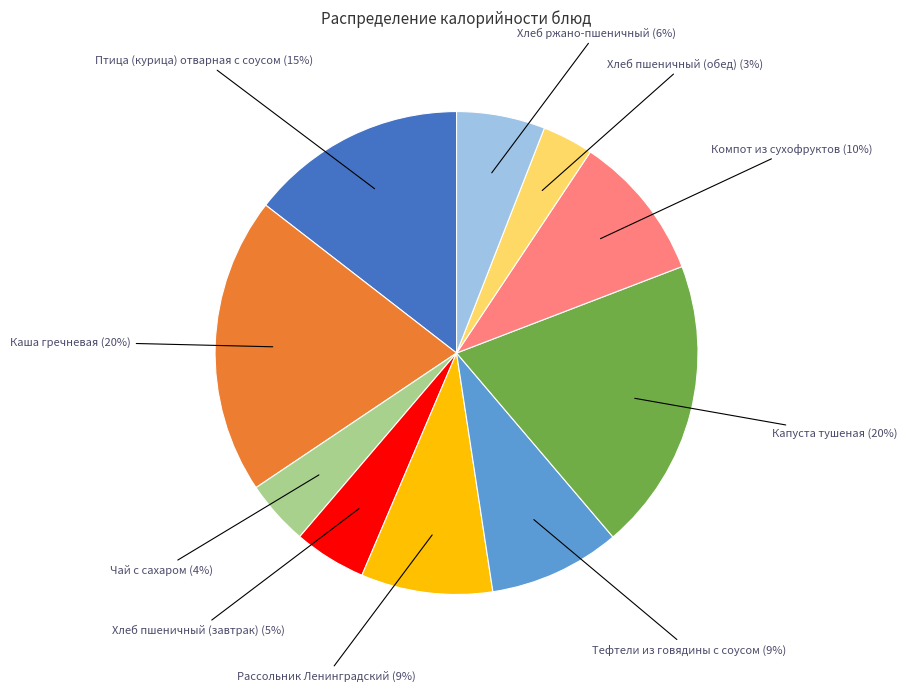

What is the smallest slice in the pie chart?

Хлеб пшеничный (обед)